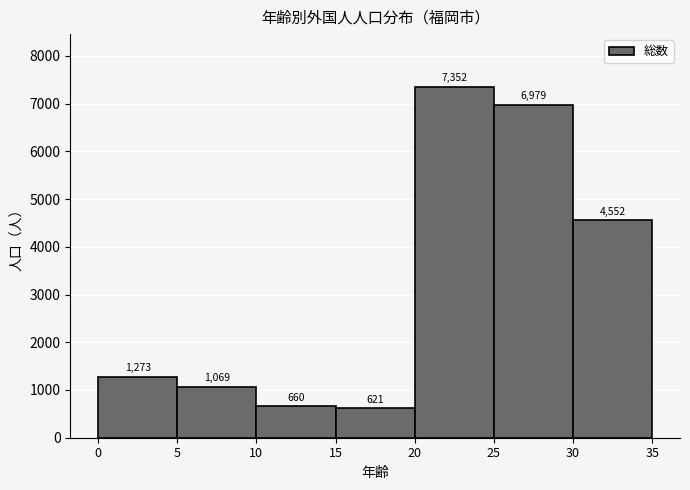

How tall is the bar that spans 20 to 25 on the x-axis?

7352